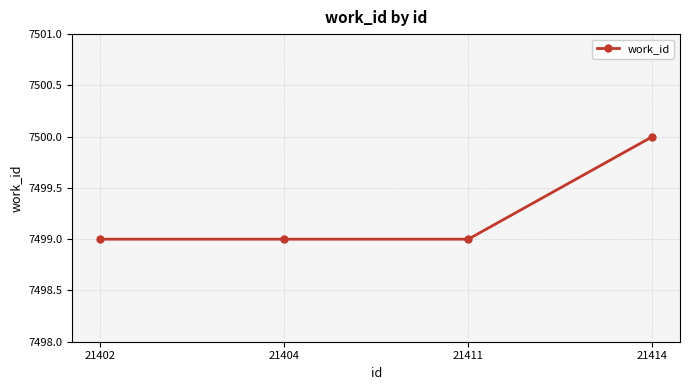

What is the sum of the values at 21404 and 21414?

14999